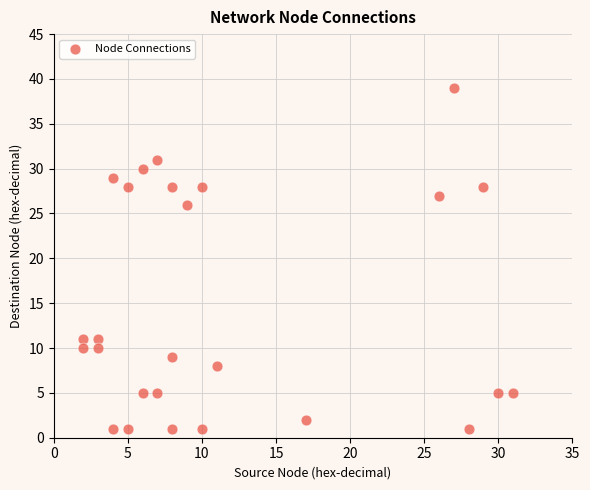

What Y value in the scatter plot is closest to 20?

26